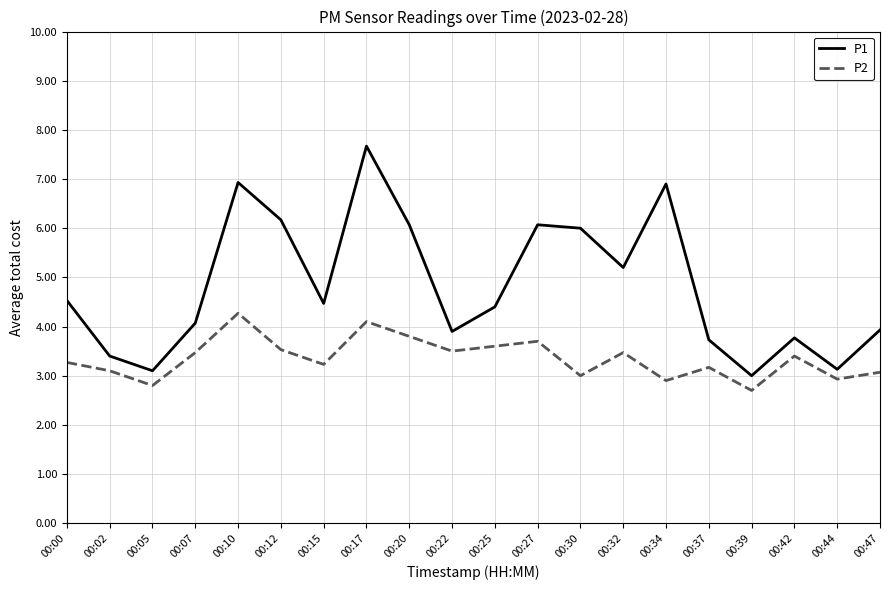

True or false: P2 and P1 intersect in this chart.

False